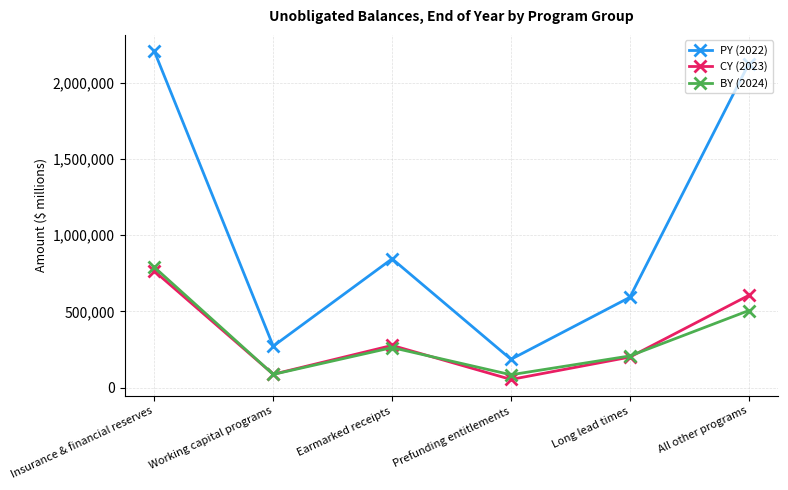

What is the value of the CY (2023) point at the 5th from the left?

200439